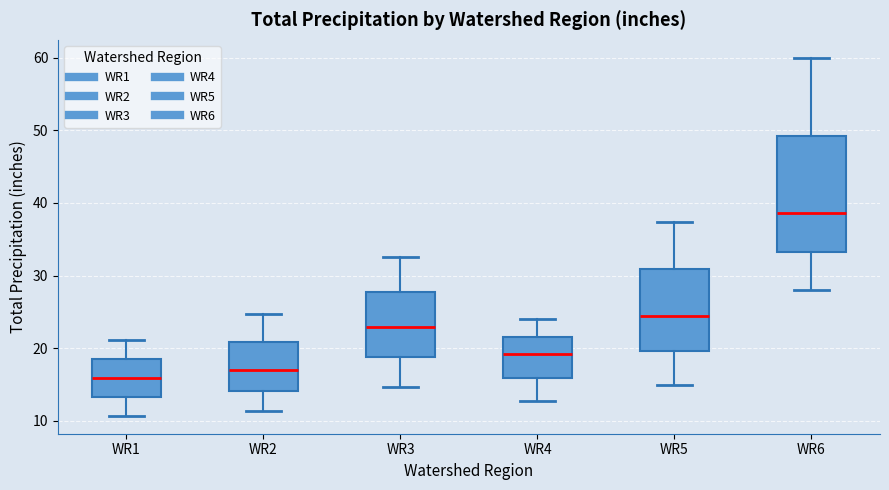

Reading left to right, read every box against the y-axis: the position of its median line, the range the box covers, and the ends of its whiskers. The values are not printed on the chart, so give them approximately, as read against the axis.

WR1: median 16, box 13 to 19, whiskers 11 to 21
WR2: median 17, box 14 to 21, whiskers 11 to 25
WR3: median 23, box 19 to 28, whiskers 15 to 33
WR4: median 19, box 16 to 22, whiskers 13 to 24
WR5: median 24, box 20 to 31, whiskers 15 to 37
WR6: median 39, box 33 to 49, whiskers 28 to 60